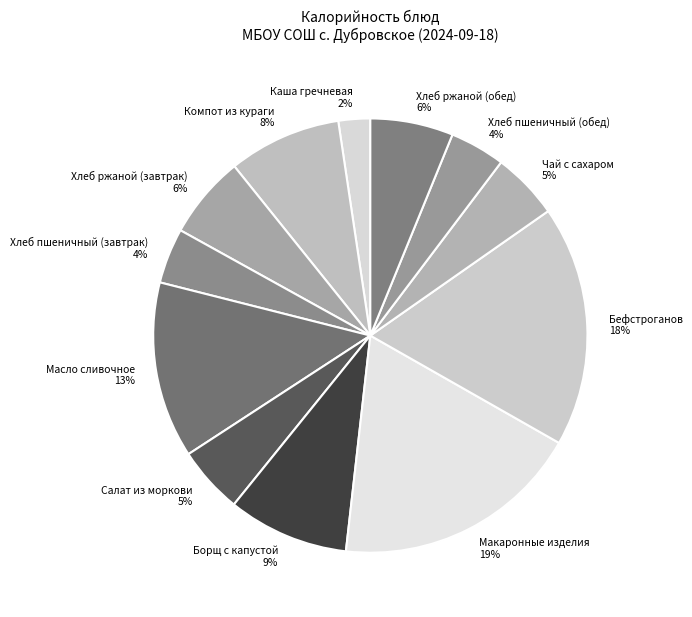

Count the number of slices in the pie.

12